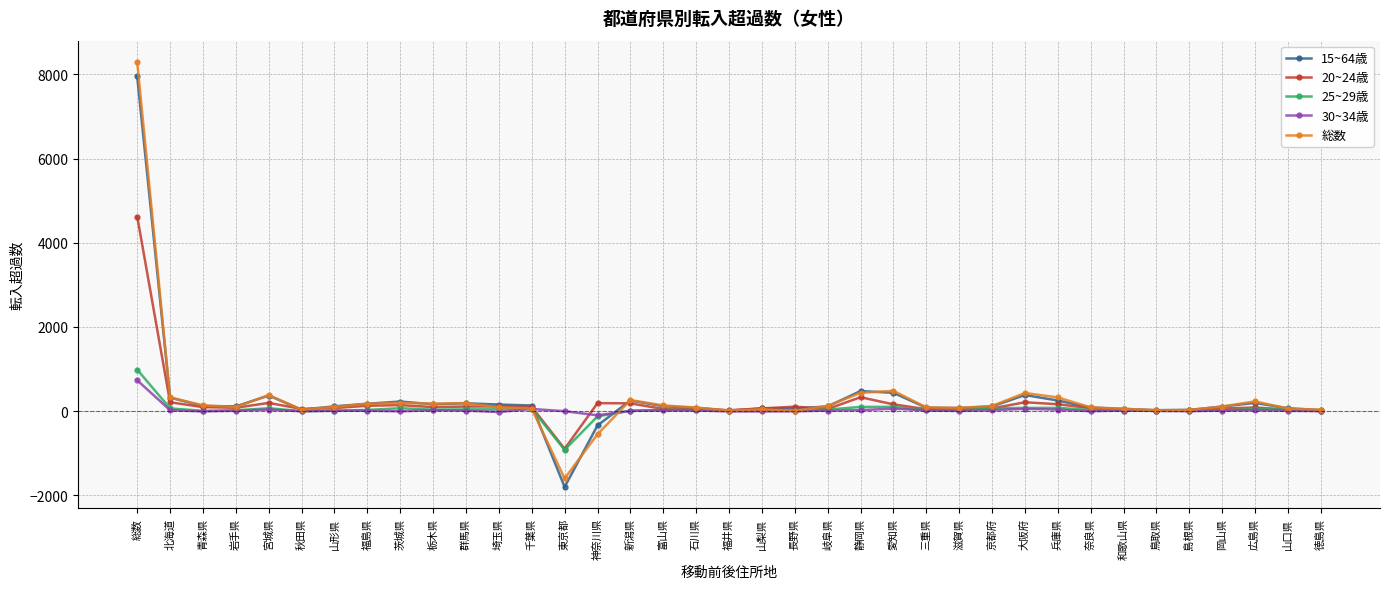

What is the minimum value shown in the chart?

-1804